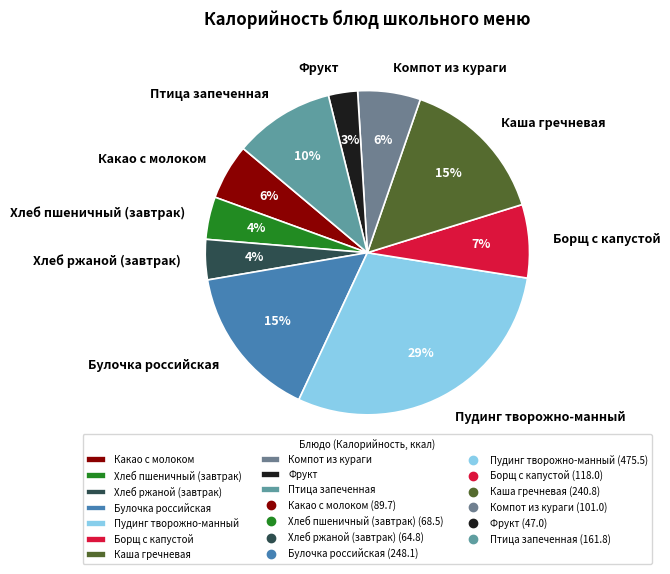

Does Пудинг творожно-манный represent more than half of the total?

No